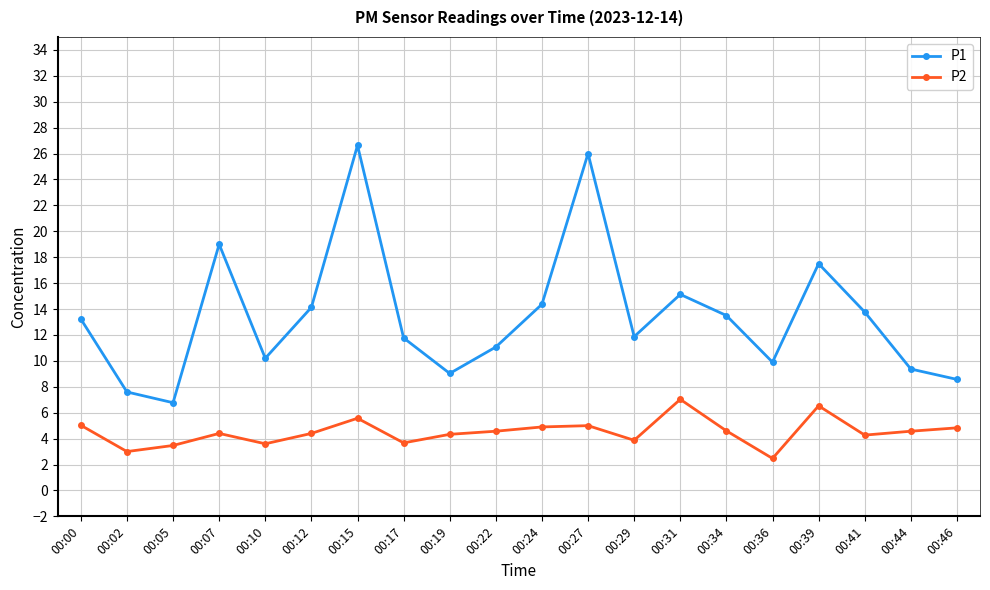

At 00:46, list the series in order from largest to smallest.

P1, P2